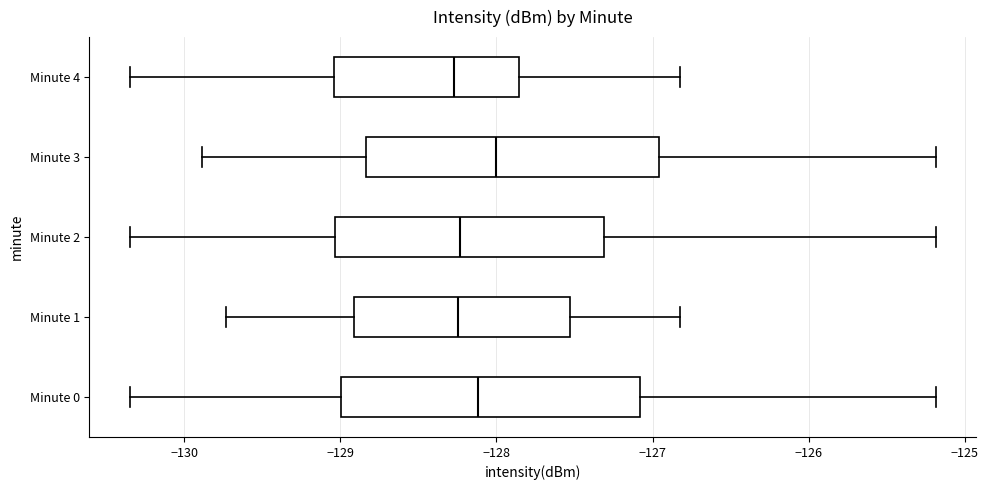

Reading bottom to top, transcribe this box plot: for each box, give where its median line is, the range the box spans, and where its two whiskers end, as read against the x-axis. The values are not printed on the chart, so give them approximately, as read against the axis.

Minute 0: median -128.1, box -129.0 to -127.1, whiskers -130.4 to -125.2
Minute 1: median -128.2, box -128.9 to -127.5, whiskers -129.7 to -126.8
Minute 2: median -128.2, box -129.0 to -127.3, whiskers -130.4 to -125.2
Minute 3: median -128.0, box -128.8 to -127.0, whiskers -129.9 to -125.2
Minute 4: median -128.3, box -129.0 to -127.9, whiskers -130.4 to -126.8